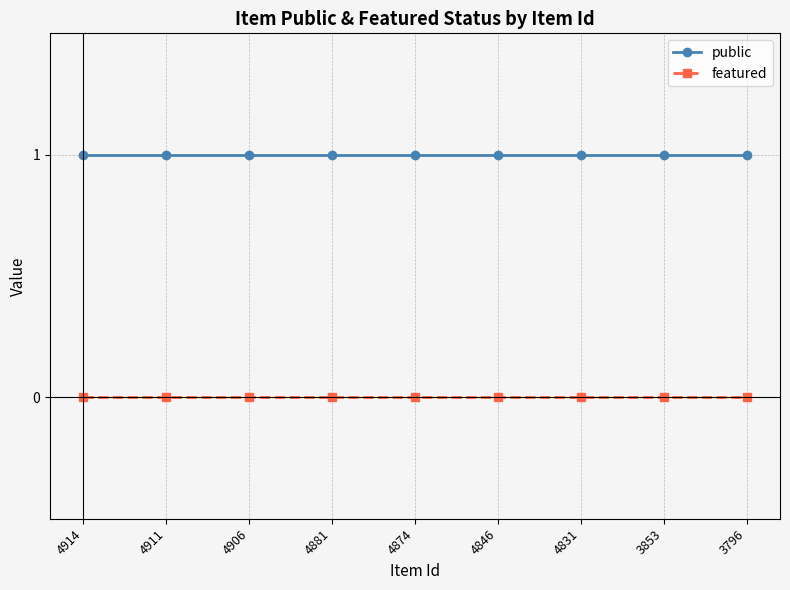

Reading right to left, transcribe all the data shown in this chart.

public: 3796=1	3853=1	4831=1	4846=1	4874=1	4881=1	4906=1	4911=1	4914=1
featured: 3796=0	3853=0	4831=0	4846=0	4874=0	4881=0	4906=0	4911=0	4914=0